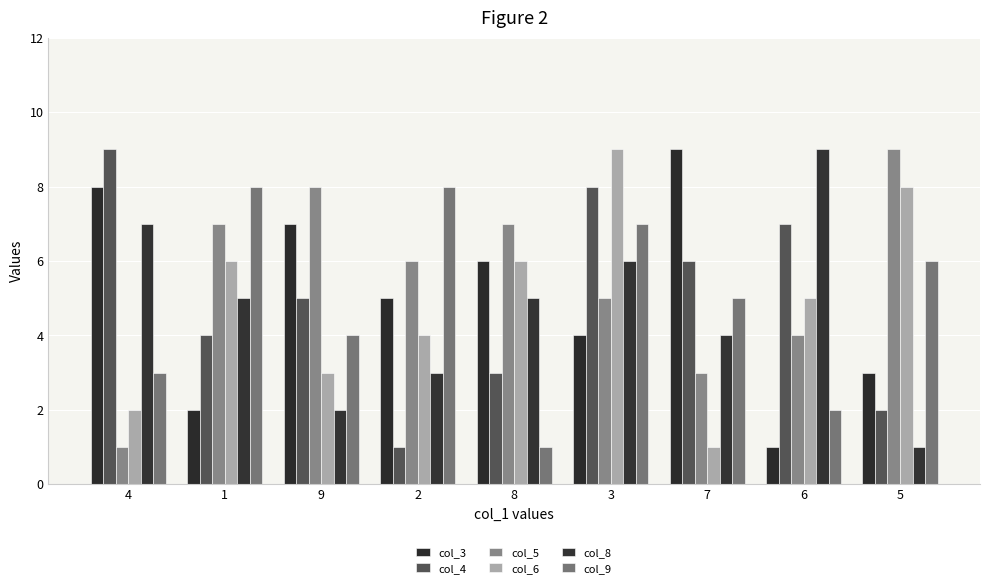

What is the sum of the col_3 values at 9 and 3?

11